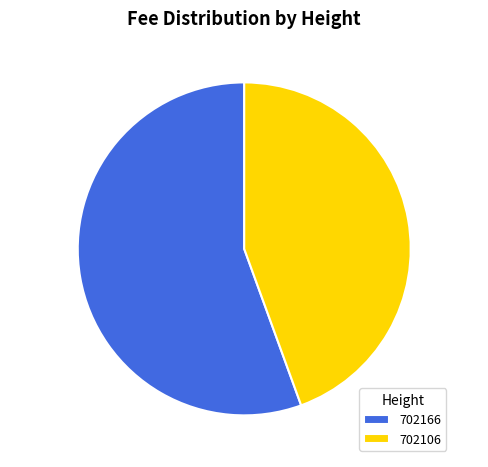

Between 702166 and 702106, which is larger?

702166